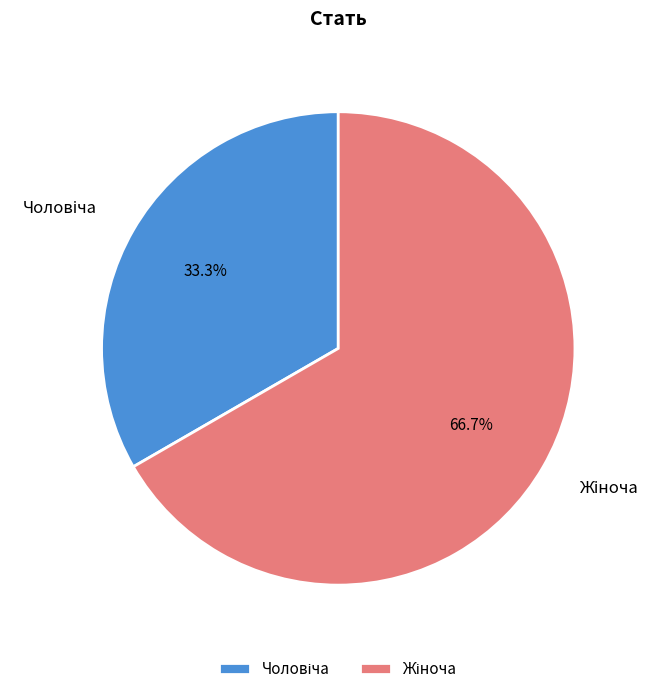

Is there any slice that represents more than half of the pie?

Yes